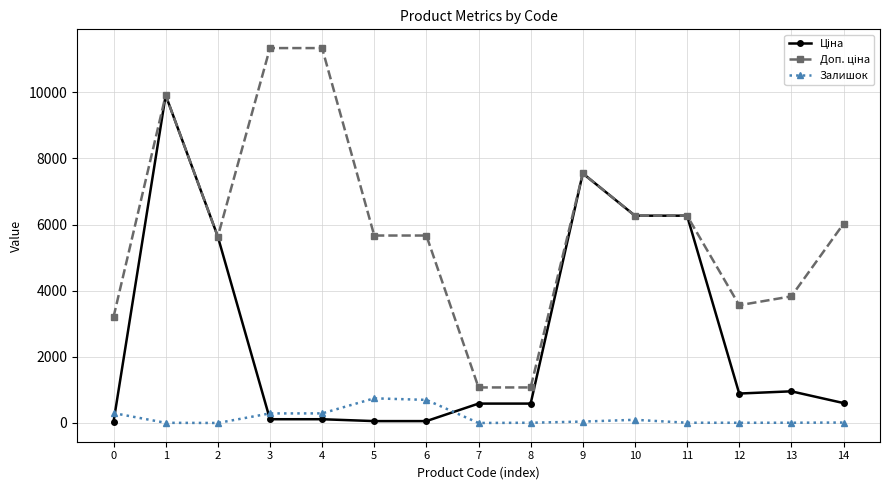

What is the total value across all series at 7?

1660.4